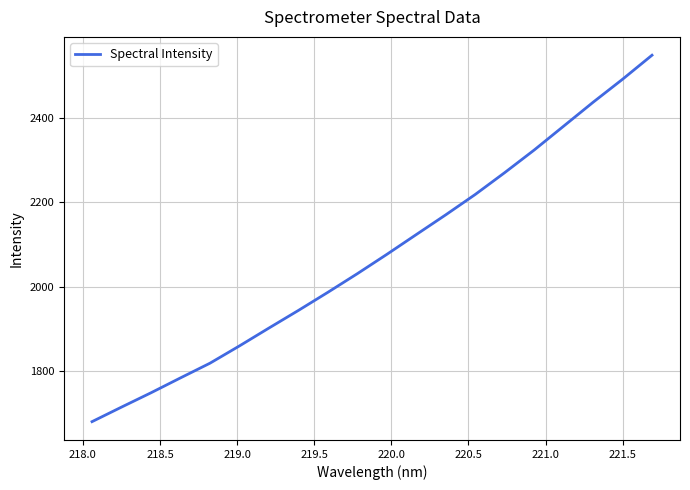

What is the maximum value shown in the chart?

2547.9